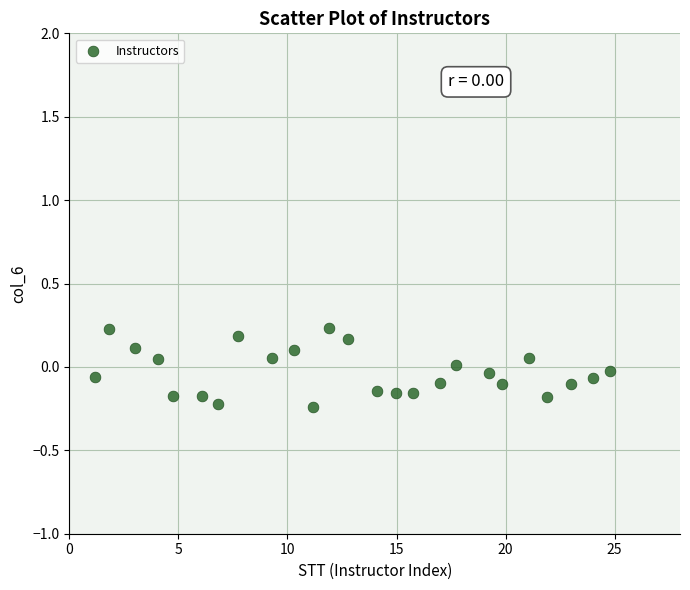

What is the range of Y values (max minus min)?

0.5